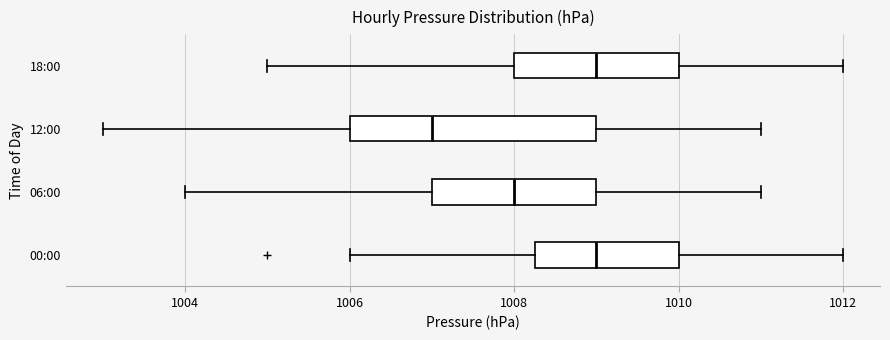

Reading bottom to top, read every box against the x-axis: the position of its median line, the range the box covers, and the ends of its whiskers. The values are not printed on the chart, so give them approximately, as read against the axis.

00:00: median 1009.0, box 1008.2 to 1010.0, whiskers 1006.0 to 1012.0
06:00: median 1008.0, box 1007.0 to 1009.0, whiskers 1004.0 to 1011.0
12:00: median 1007.0, box 1006.0 to 1009.0, whiskers 1003.0 to 1011.0
18:00: median 1009.0, box 1008.0 to 1010.0, whiskers 1005.0 to 1012.0